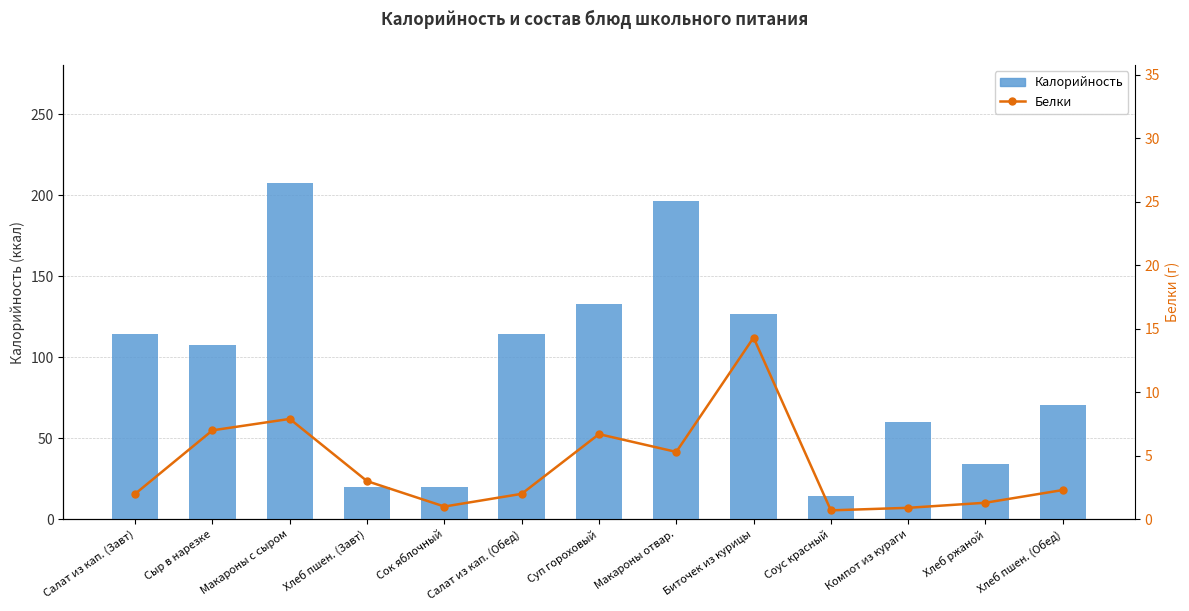

Does the chart contain stacked bars?

No